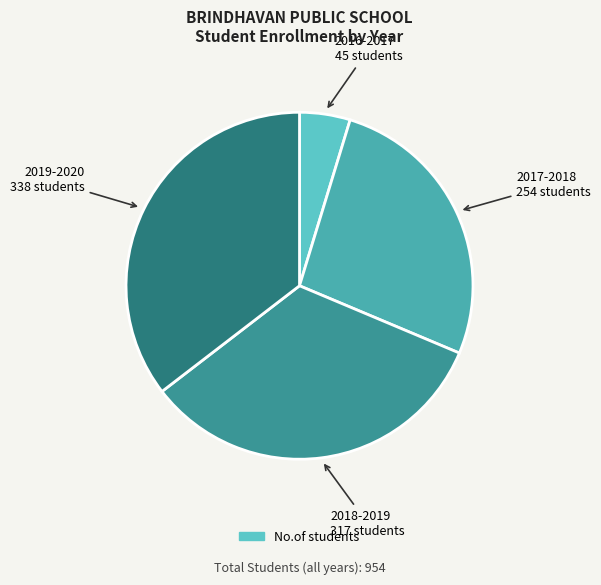

How many slices are in this pie chart?

4